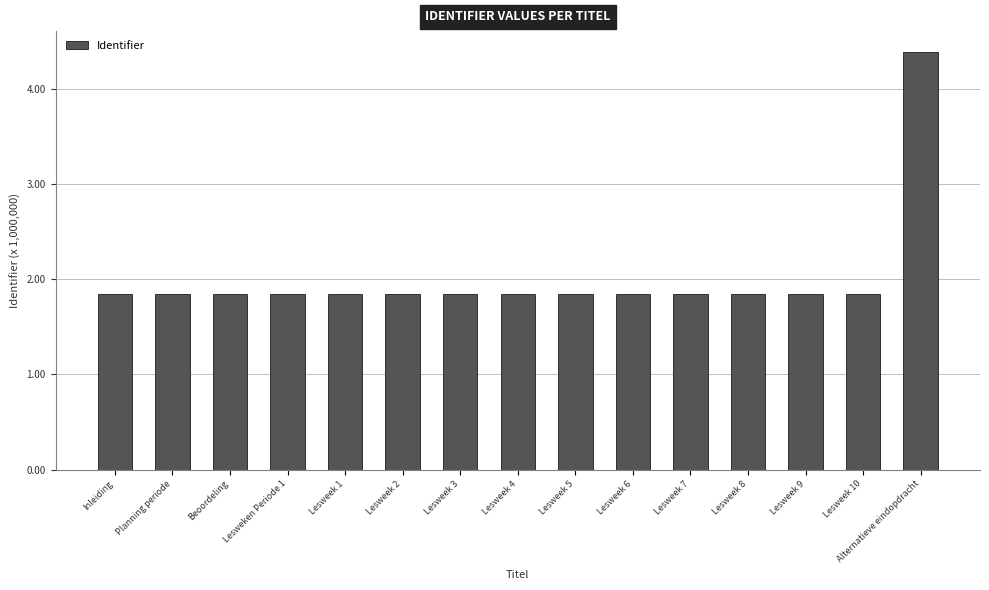

What is the difference between the maximum and minimum values?

2546242